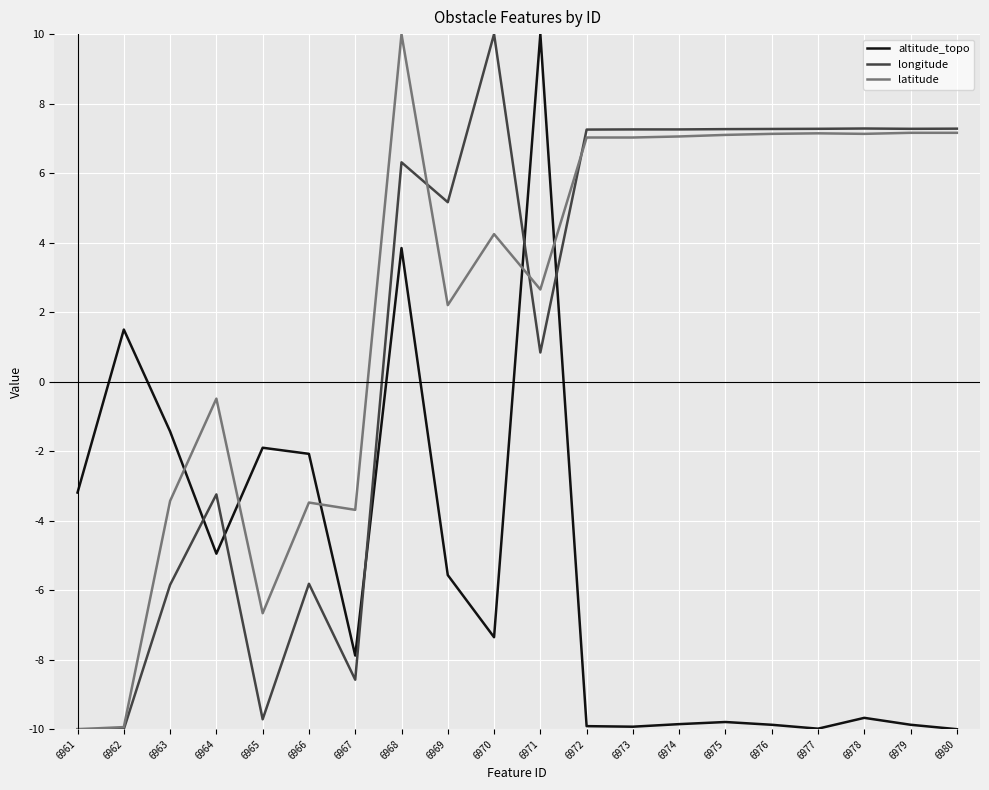

After their last crossing, which series has the higher values: altitude_topo or latitude?

latitude